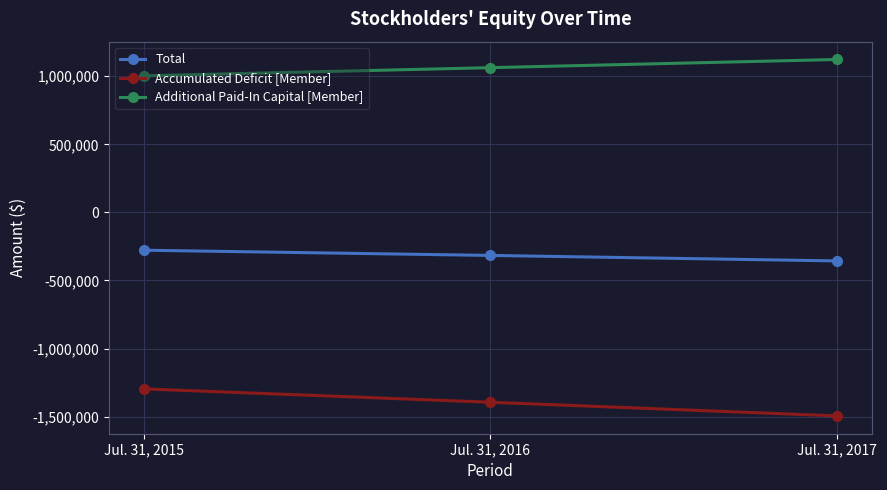

What is the sum of all Accumulated Deficit [Member] values?

-4184438